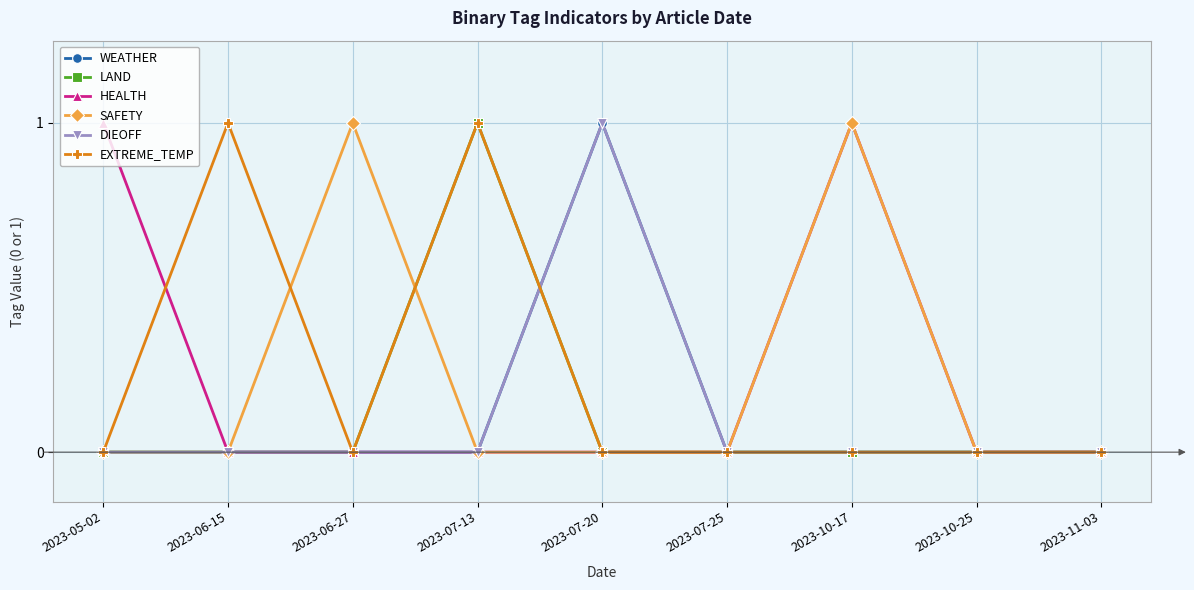

Reading right to left, extract all data points from this chart.

WEATHER: 2023-11-03=0	2023-10-25=0	2023-10-17=0	2023-07-25=0	2023-07-20=1	2023-07-13=0	2023-06-27=0	2023-06-15=0	2023-05-02=0
LAND: 2023-11-03=0	2023-10-25=0	2023-10-17=0	2023-07-25=0	2023-07-20=0	2023-07-13=1	2023-06-27=0	2023-06-15=0	2023-05-02=0
HEALTH: 2023-11-03=0	2023-10-25=0	2023-10-17=1	2023-07-25=0	2023-07-20=0	2023-07-13=0	2023-06-27=0	2023-06-15=0	2023-05-02=1
SAFETY: 2023-11-03=0	2023-10-25=0	2023-10-17=1	2023-07-25=0	2023-07-20=0	2023-07-13=0	2023-06-27=1	2023-06-15=0	2023-05-02=0
DIEOFF: 2023-11-03=0	2023-10-25=0	2023-10-17=0	2023-07-25=0	2023-07-20=1	2023-07-13=0	2023-06-27=0	2023-06-15=0	2023-05-02=0
EXTREME_TEMP: 2023-11-03=0	2023-10-25=0	2023-10-17=0	2023-07-25=0	2023-07-20=0	2023-07-13=1	2023-06-27=0	2023-06-15=1	2023-05-02=0